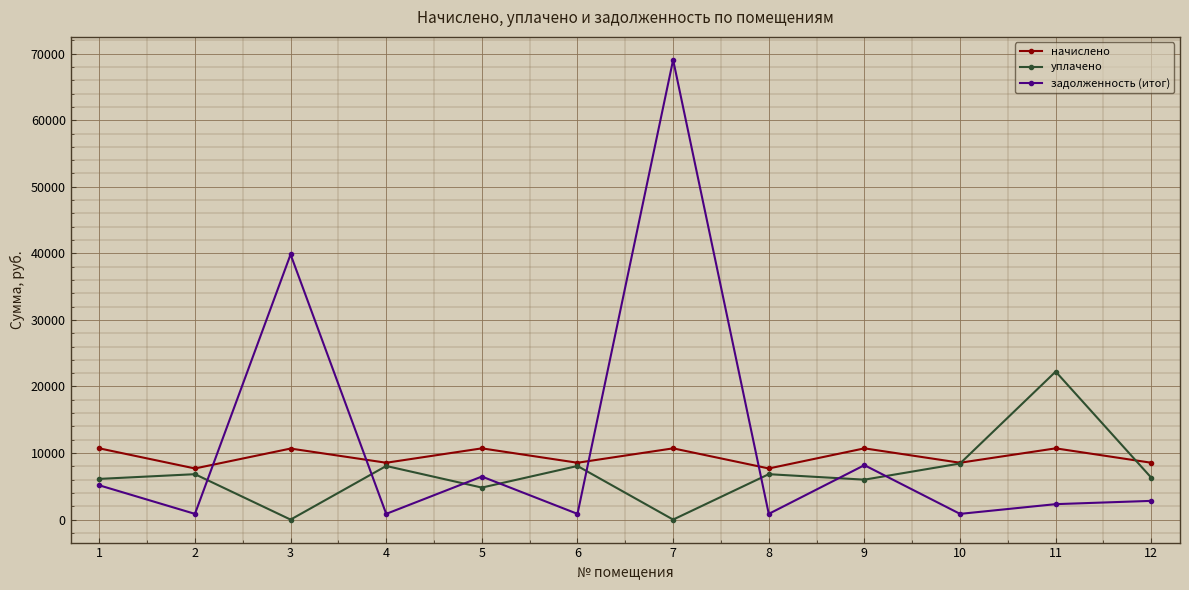

Which series has the largest total across all categories?

задолженность (итог)